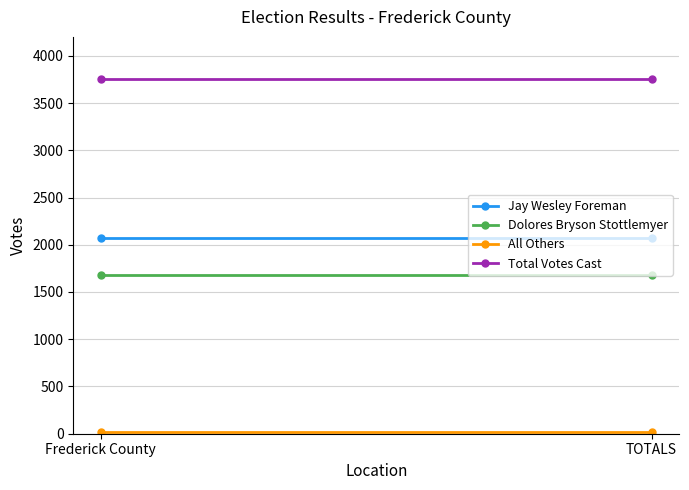

Which category has the highest value across all series?

Frederick County